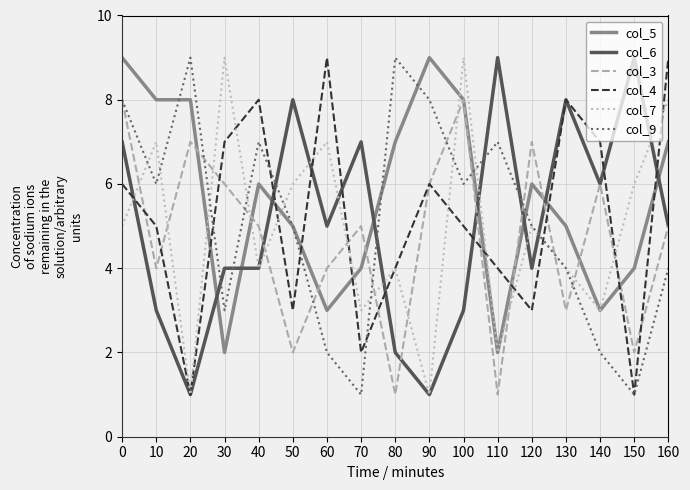

What is the maximum value shown in the chart?

9